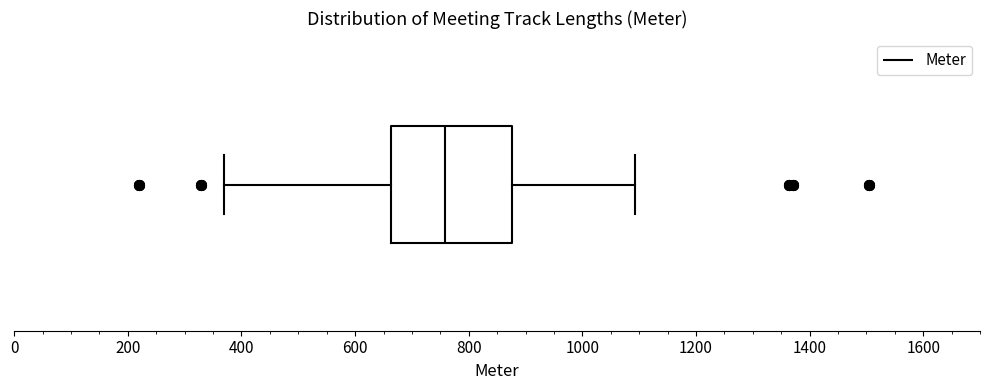

Where does the median line of the box sit on the x-axis? The values are not printed on the chart, so give them approximately, as read against the axis.

760